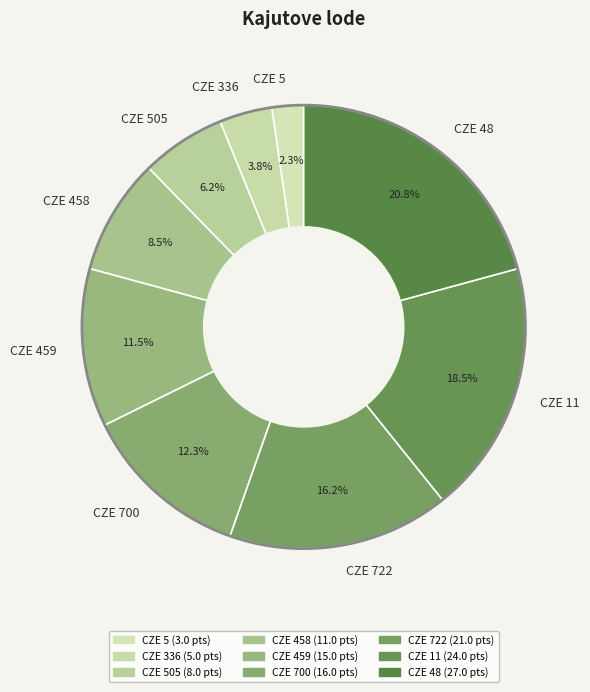

How many slices are in this pie chart?

9